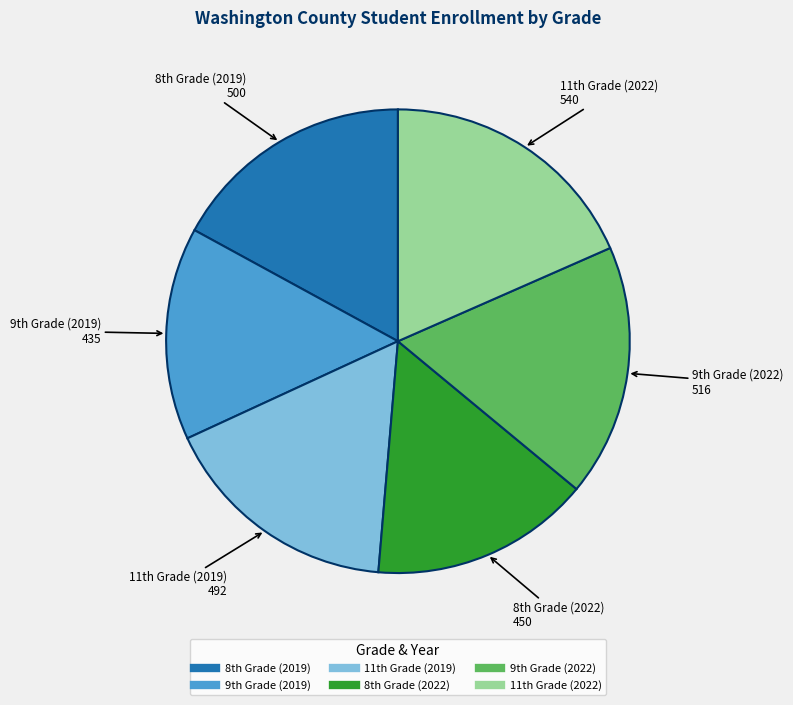

Is there a majority slice in this chart?

No